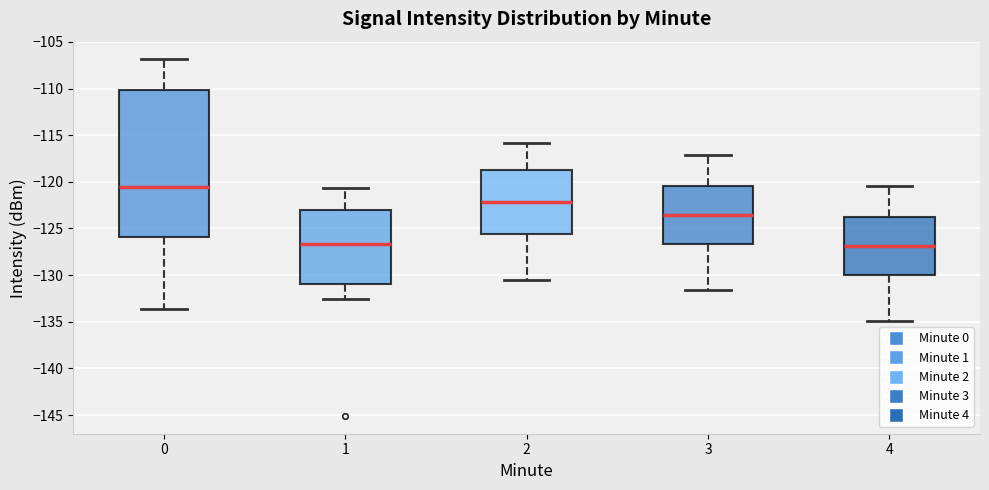

Reading left to right, transcribe this box plot: for each box, give where its median line is, the range the box spans, and where its two whiskers end, as read against the y-axis. The values are not printed on the chart, so give them approximately, as read against the axis.

0: median -120.5, box -126.0 to -110.0, whiskers -133.5 to -107.0
1: median -126.5, box -131.0 to -123.0, whiskers -132.5 to -120.5
2: median -122.0, box -125.5 to -118.5, whiskers -130.5 to -116.0
3: median -123.5, box -126.5 to -120.5, whiskers -131.5 to -117.0
4: median -127.0, box -130.0 to -123.5, whiskers -135.0 to -120.5